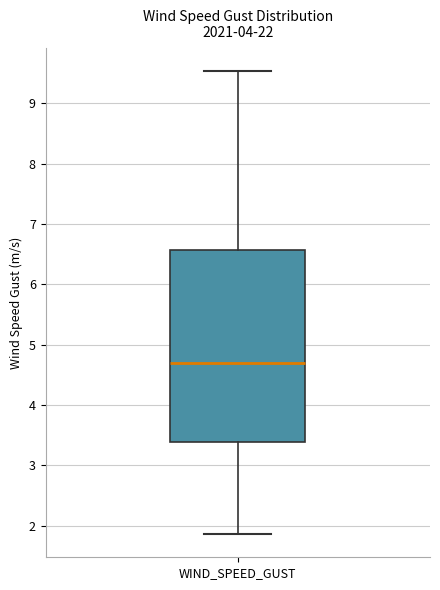

Where does the median line of the box for WIND_SPEED_GUST sit on the y-axis? The values are not printed on the chart, so give them approximately, as read against the axis.

4.7